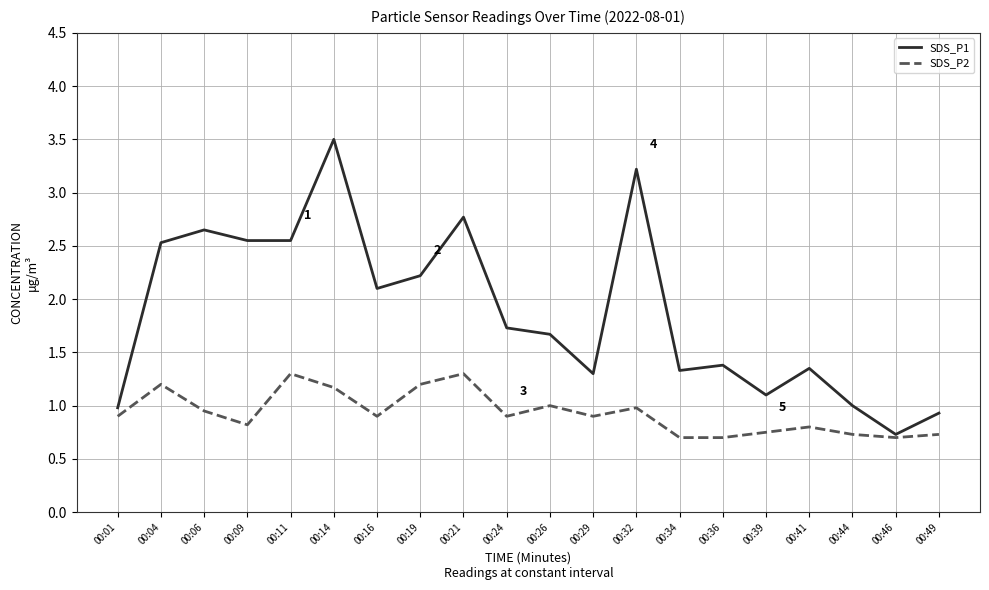

At which category is the sum across all series the highest?

00:14